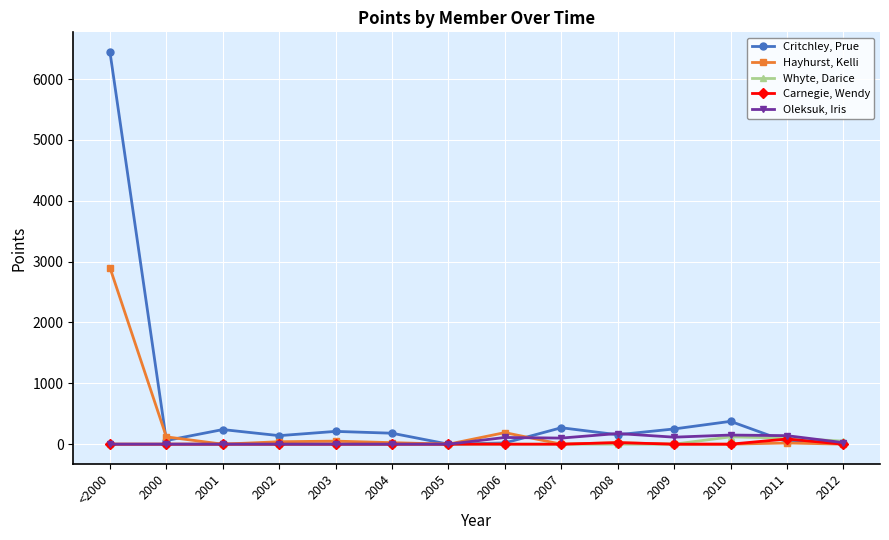

Is it true that Hayhurst, Kelli equals 25 at 2008?

True